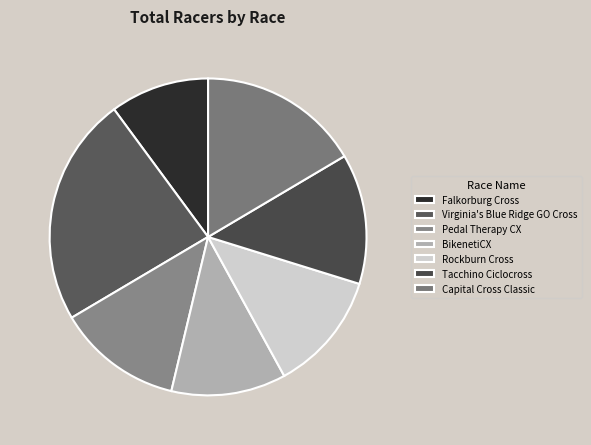

How many slices are in this pie chart?

7